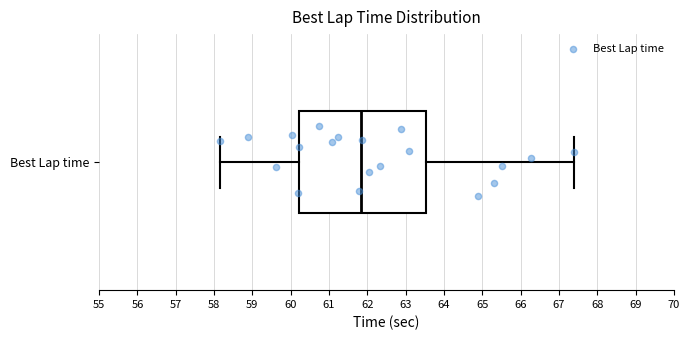

Read this box plot against the x-axis: the position of the median line, the range covered by the box, and the ends of both whiskers. The values are not printed on the chart, so give them approximately, as read against the axis.

median 61.8, box 60.2 to 63.5, whiskers 58.1 to 67.4